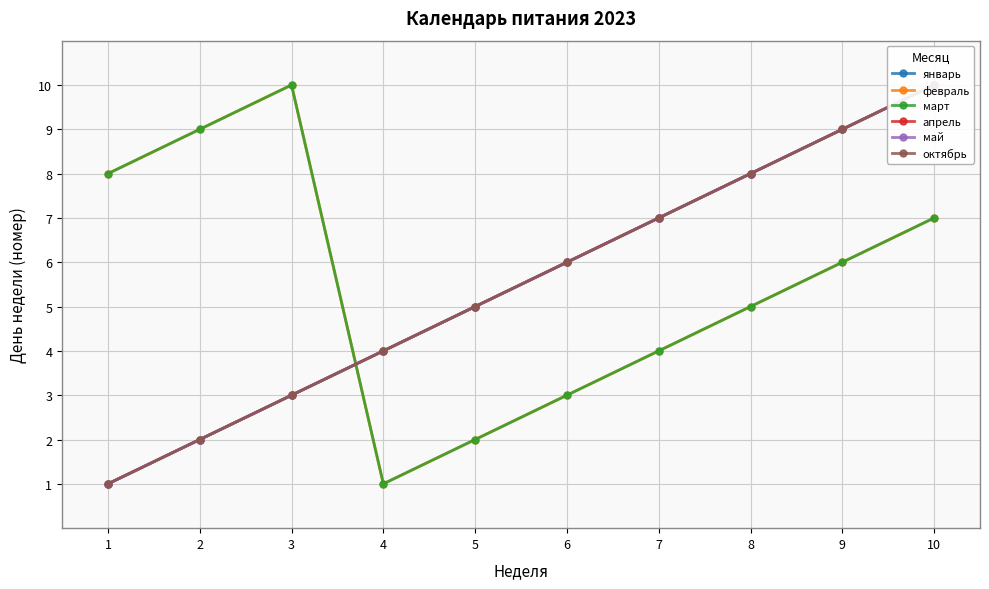

The value of январь at 1 is 2. True or false?

False